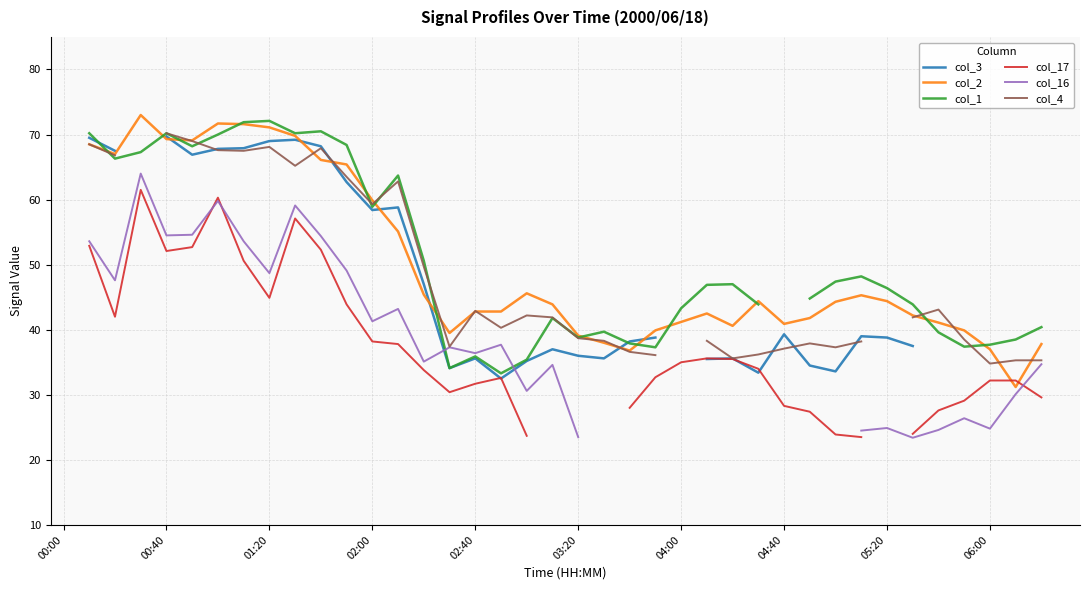

How many positive values does the col_3 series have?

33